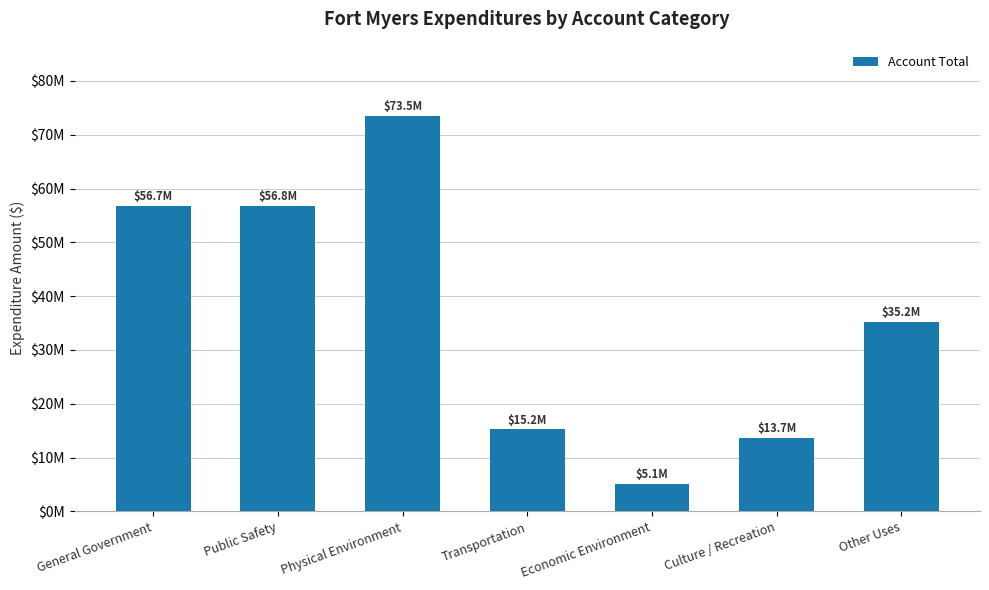

Reading left to right, what are all the values shown in this chart?

56740050	56757855	73532456	15248838	5080395	13716252	35187784